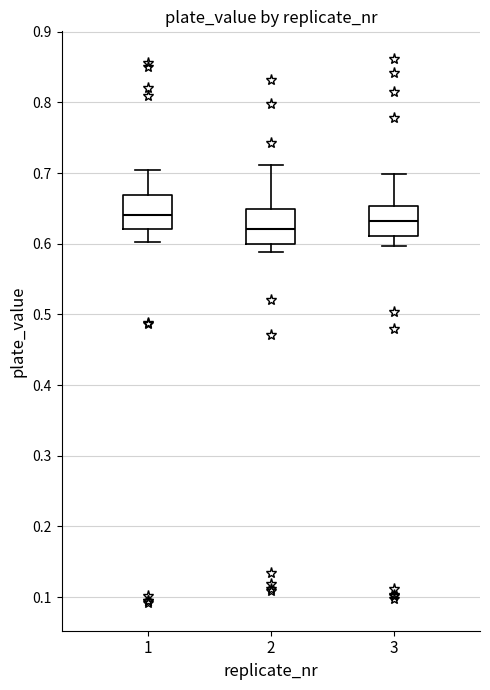

Where is the upper edge of the box at x = 3 on the y-axis? The values are not printed on the chart, so give them approximately, as read against the axis.

0.65